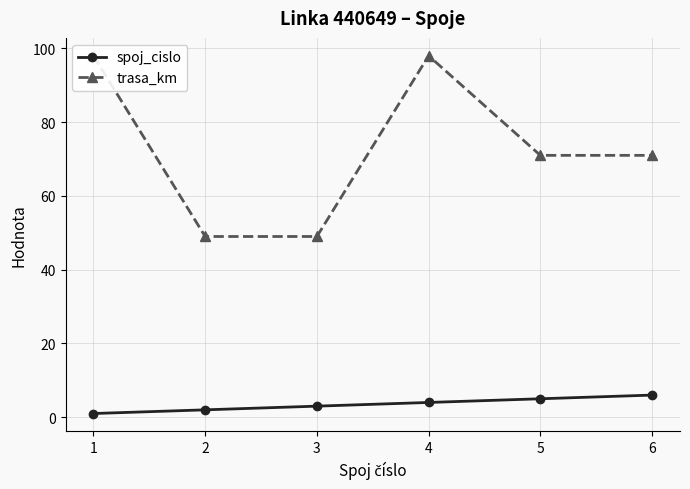

What is the maximum value for spoj_cislo?

6